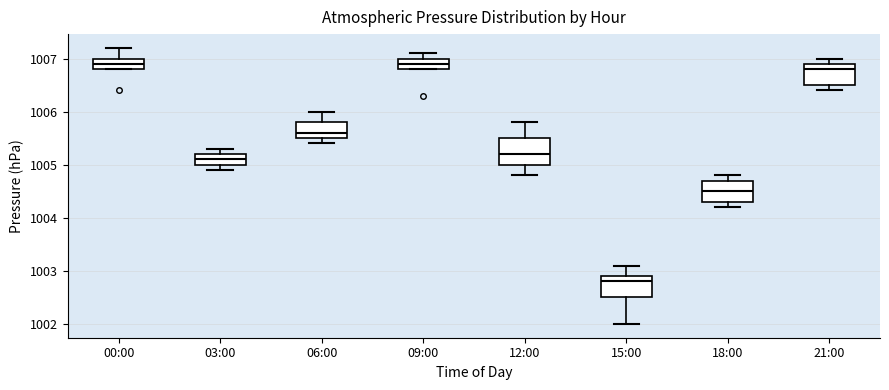

Where is the upper edge of the box for 03:00 on the y-axis? The values are not printed on the chart, so give them approximately, as read against the axis.

1005.2